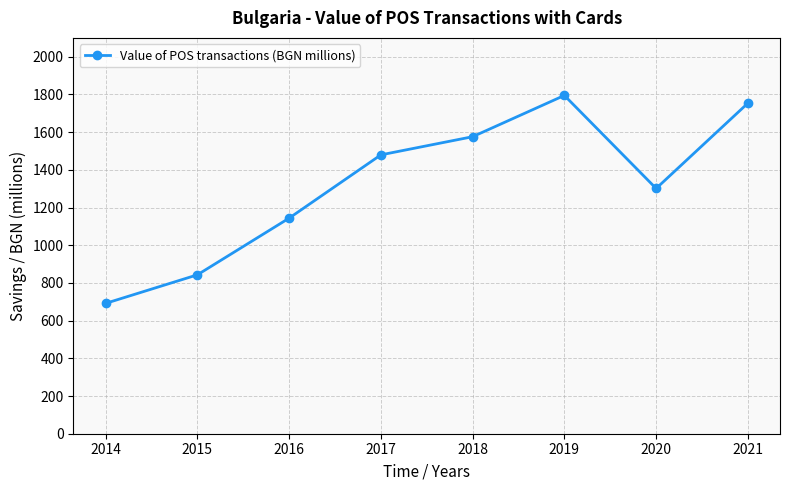

List the labels in order of value, smallest first.

2014, 2015, 2016, 2020, 2017, 2018, 2021, 2019